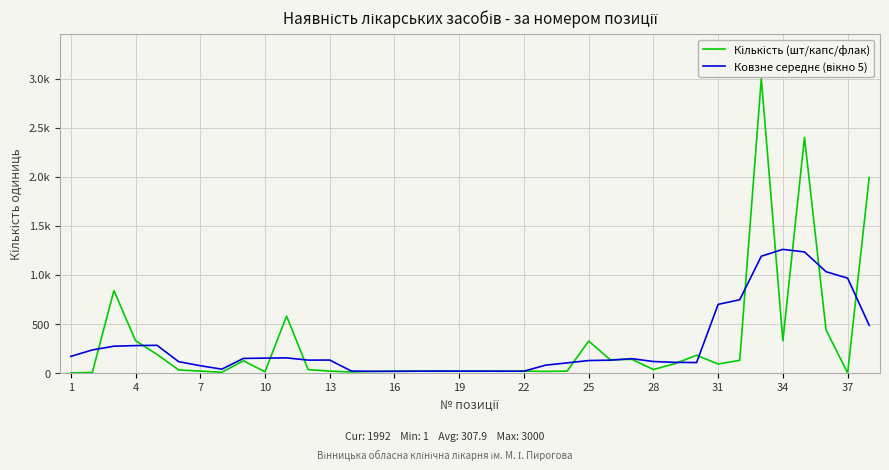

Which series has the widest spread of values?

Кількість (шт/капс/флак)